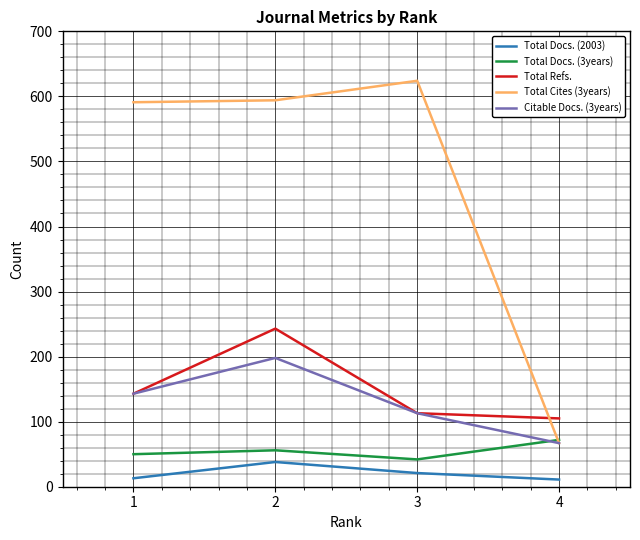

What is the minimum value shown in the chart?

11